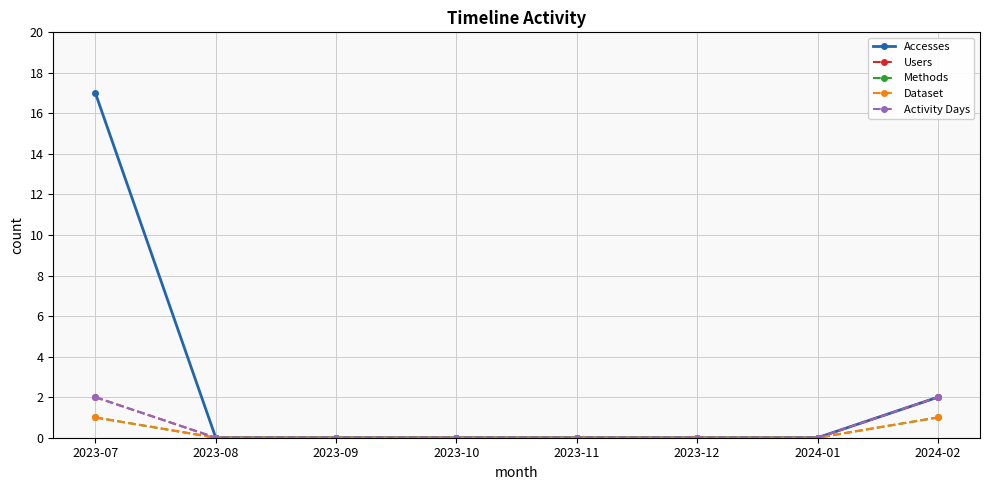

Is this an area chart (filled region under the line)?

No